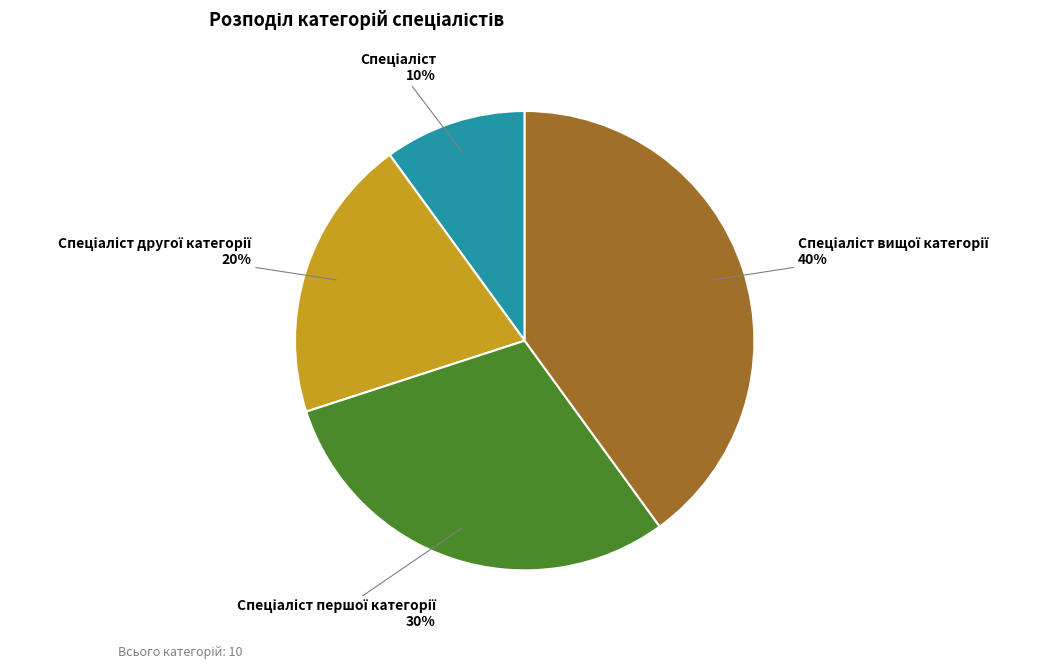

To the nearest percent, what is the average slice percentage?

25%